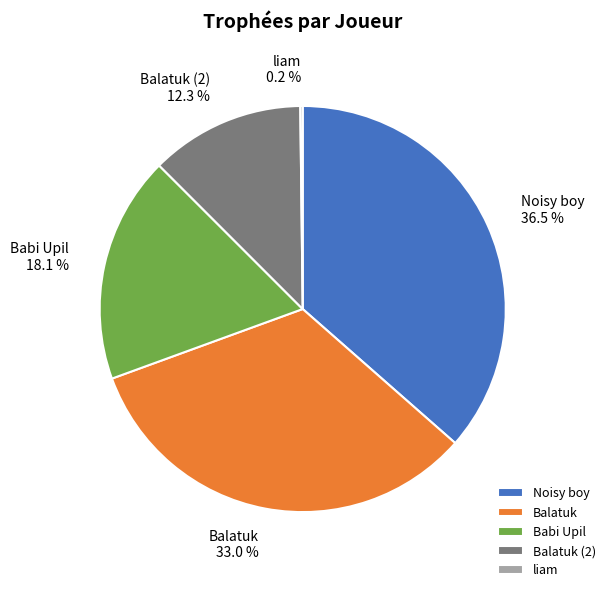

Which has a higher value, Noisy boy or Babi Upil?

Noisy boy